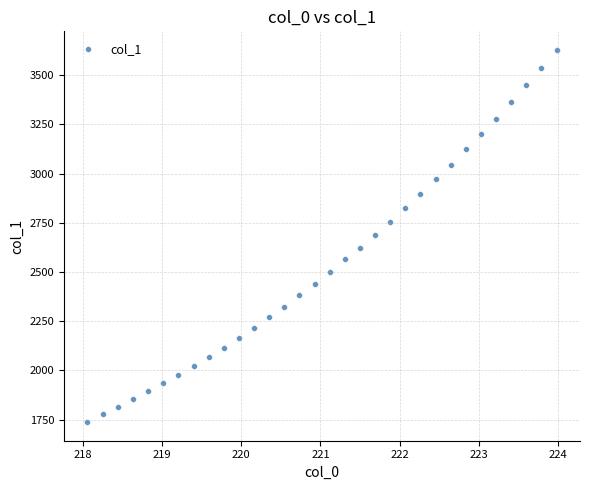

What is the range of Y values (max minus min)?

1890.6